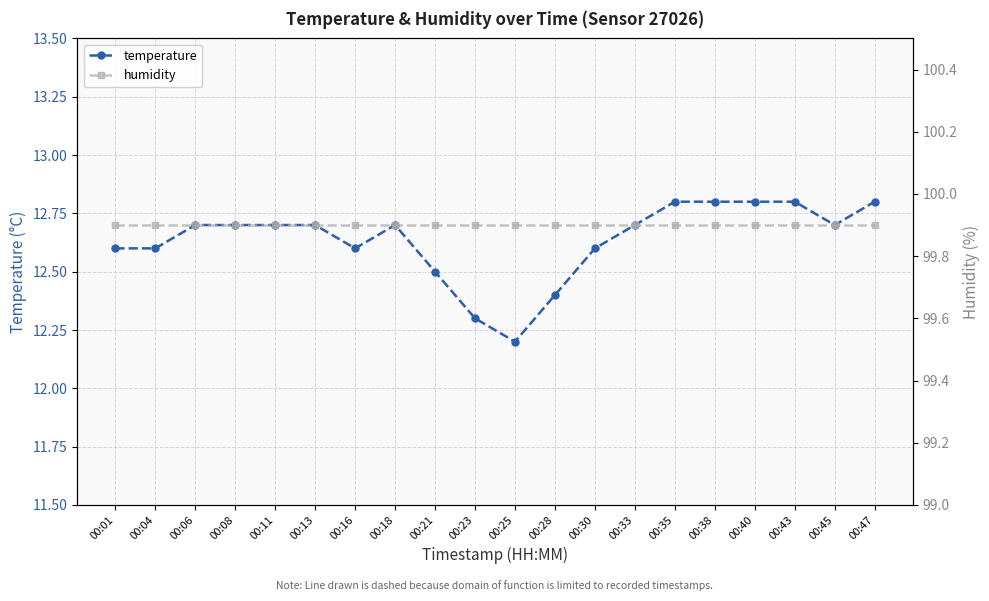

What is the spread (max minus min) of values at 00:40?

87.1